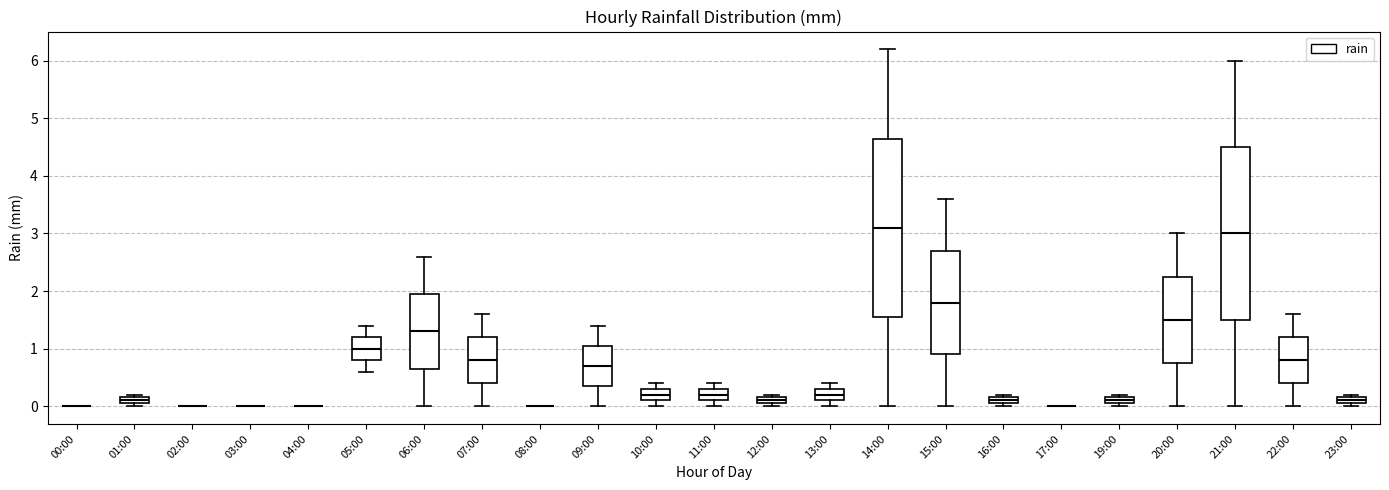

Comparing the boxes themselves (not the whiskers), which one is the tallest?

14:00